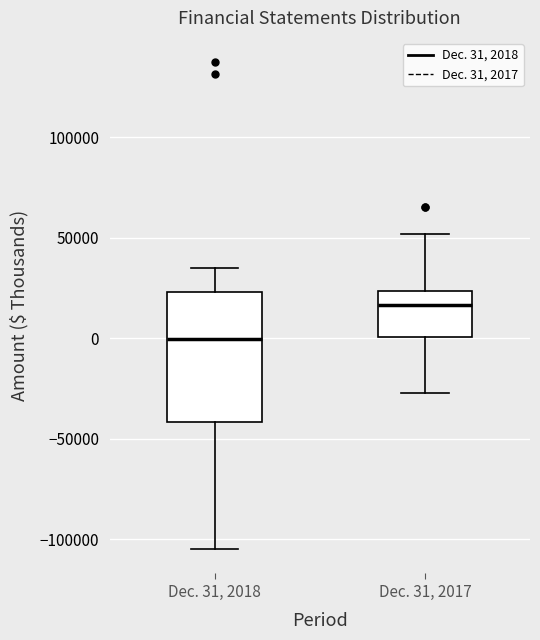

Which box's median line is the lowest?

Dec. 31, 2018